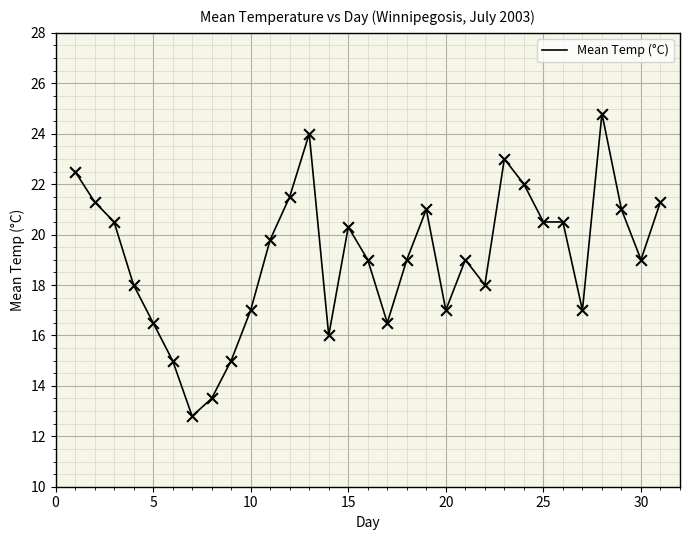

What is the smallest value displayed?

12.8